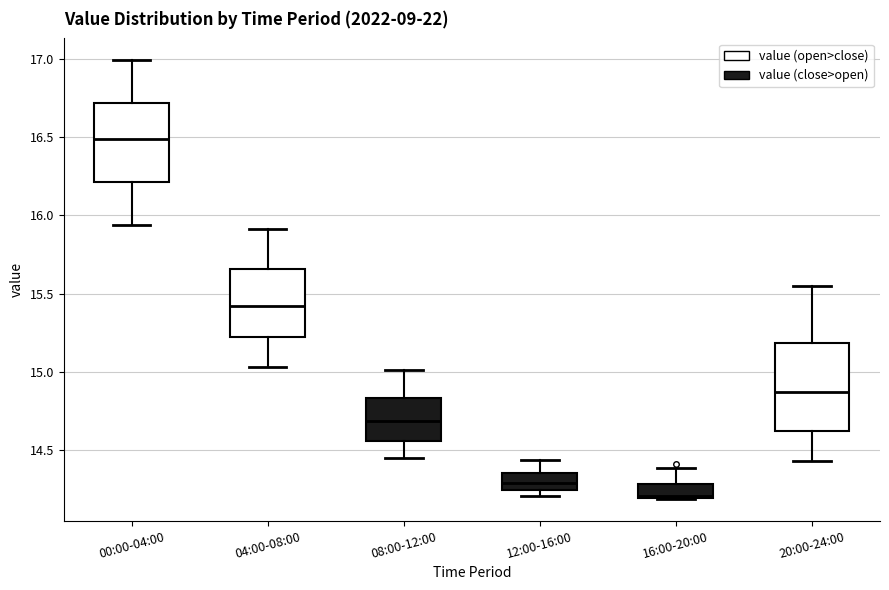

Reading left to right, read every box against the y-axis: the position of its median line, the range the box covers, and the ends of its whiskers. The values are not printed on the chart, so give them approximately, as read against the axis.

00:00-04:00: median 16.50, box 16.20 to 16.70, whiskers 15.95 to 17.00
04:00-08:00: median 15.40, box 15.25 to 15.65, whiskers 15.05 to 15.90
08:00-12:00: median 14.70, box 14.55 to 14.85, whiskers 14.45 to 15.00
12:00-16:00: median 14.30, box 14.25 to 14.35, whiskers 14.20 to 14.45
16:00-20:00: median 14.20, box 14.20 to 14.30, whiskers 14.20 to 14.40
20:00-24:00: median 14.90, box 14.65 to 15.20, whiskers 14.45 to 15.55